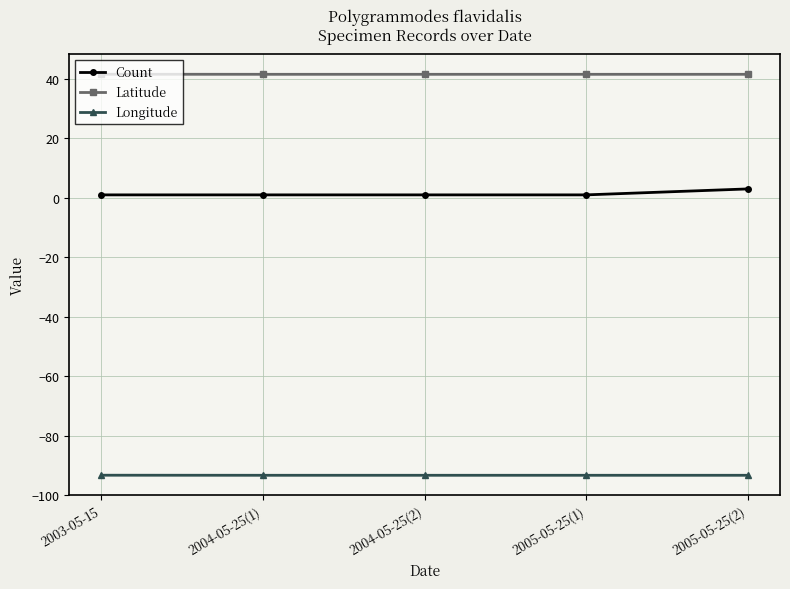

What is the minimum value for Longitude?

-93.3